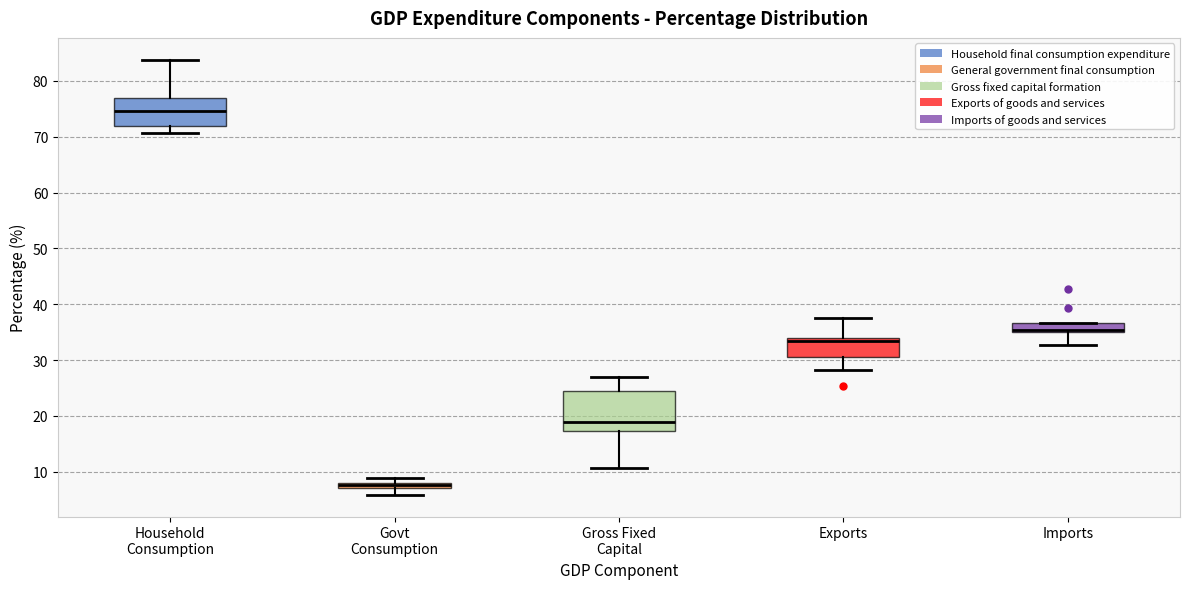

Where is the upper edge of the box for Govt Consumption on the y-axis? The values are not printed on the chart, so give them approximately, as read against the axis.

8